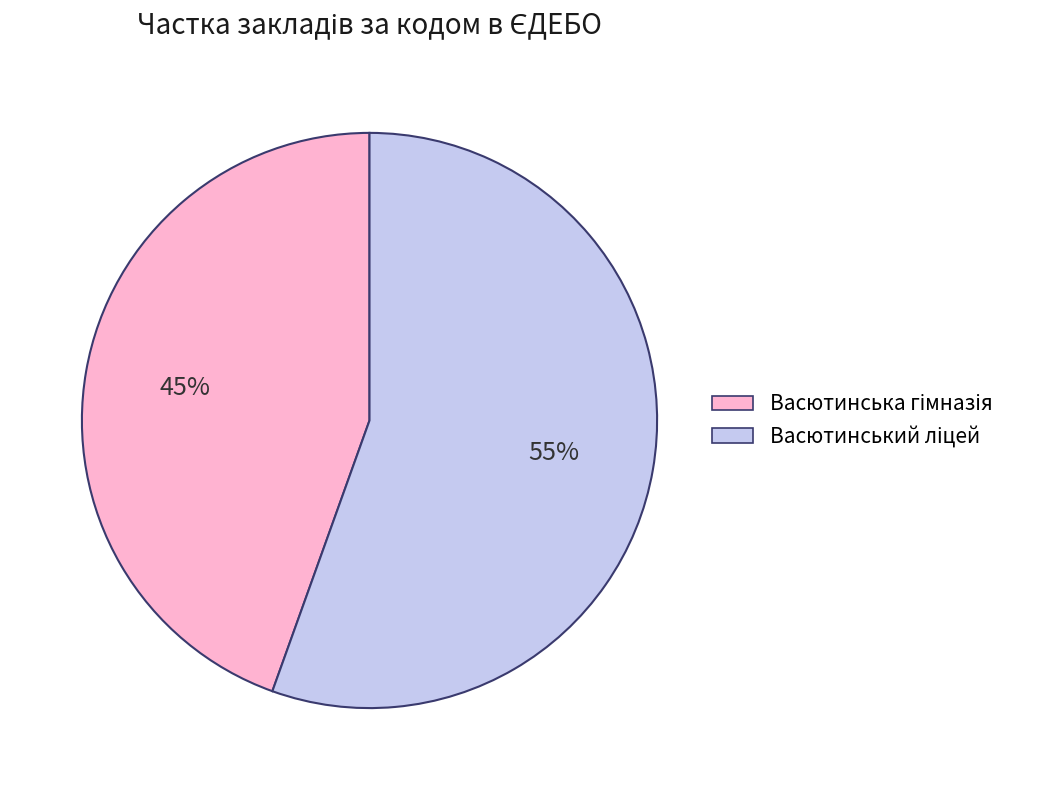

Is there any slice that represents more than half of the pie?

Yes